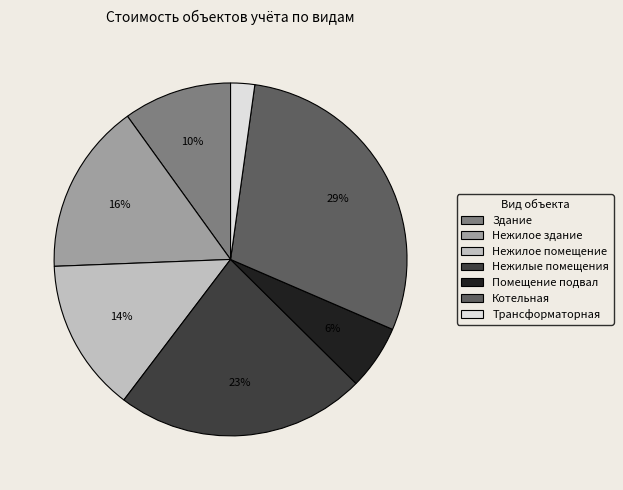

Is there any slice that represents more than half of the pie?

No